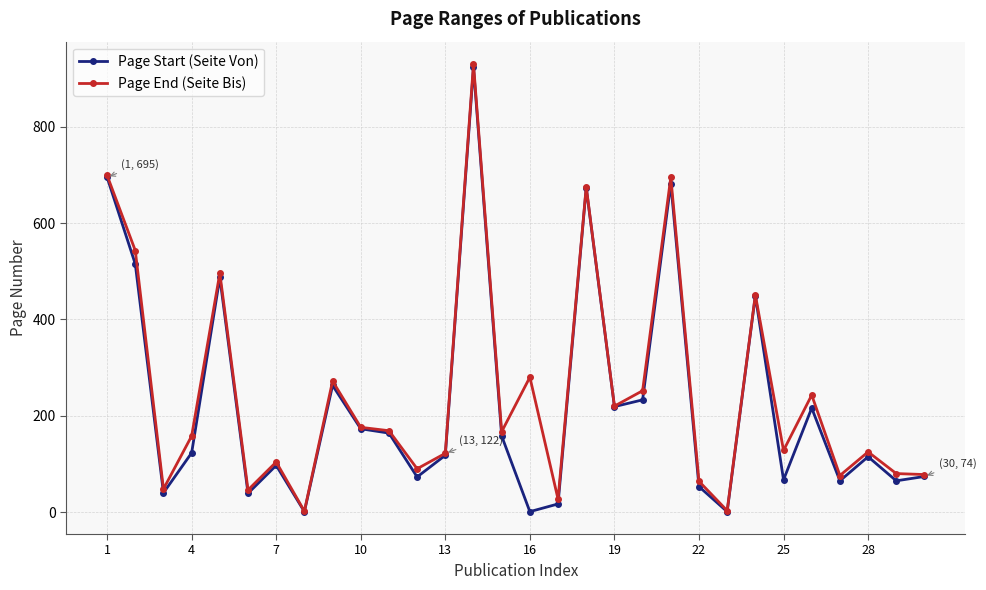

In Page End (Seite Bis), how many points are lower than both neighbors (excluding endpoints)?

10